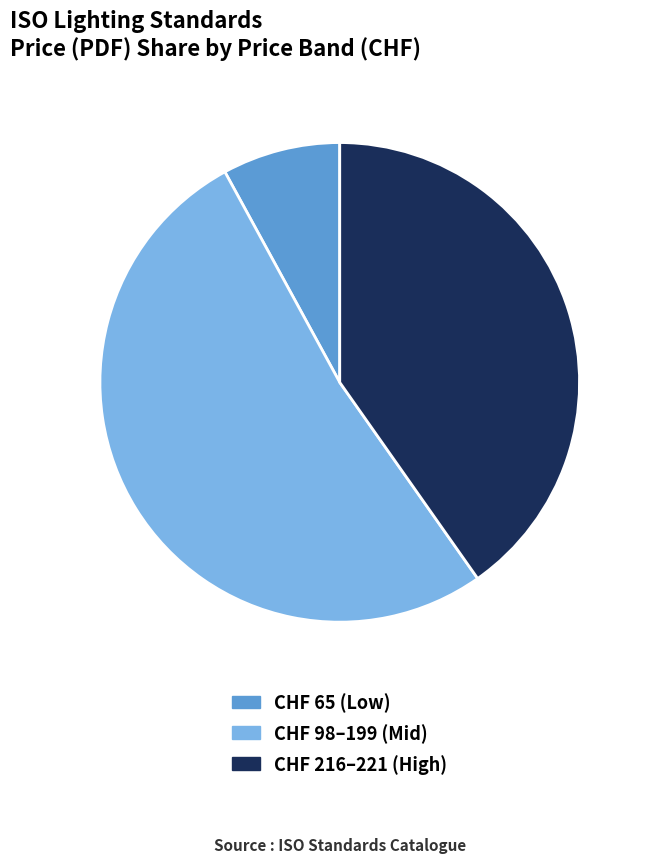

Which has a higher value, CHF 216–221 (High) or CHF 65 (Low)?

CHF 216–221 (High)